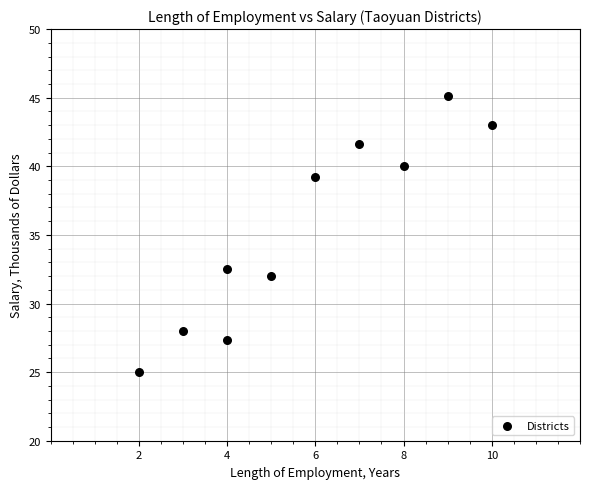

What Y value in the scatter plot is closest to 35?

32.5